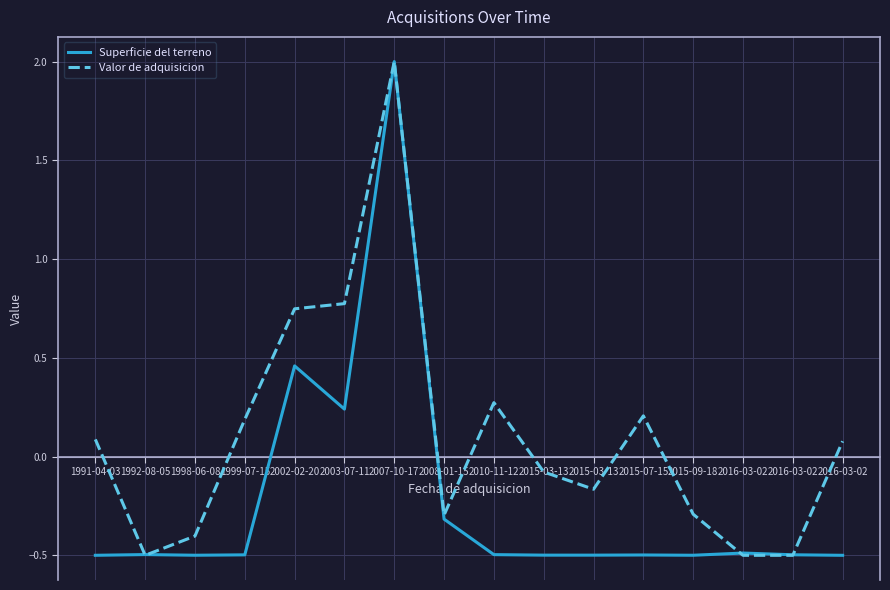

Reading right to left, extract all data points from this chart.

Superficie del terreno: 2016-03-02=-0.5	2016-03-02=-0.5	2016-03-02=-0.5	2015-09-18=-0.5	2015-07-15=-0.5	2015-03-13=-0.5	2015-03-13=-0.5	2010-11-12=-0.5	2008-01-15=-0.3	2007-10-17=2.0	2003-07-11=0.2	2002-02-20=0.5	1999-07-15=-0.5	1998-06-08=-0.5	1992-08-05=-0.5	1991-04-03=-0.5
Valor de adquisicion: 2016-03-02=0.1	2016-03-02=-0.5	2016-03-02=-0.5	2015-09-18=-0.3	2015-07-15=0.2	2015-03-13=-0.2	2015-03-13=-0.1	2010-11-12=0.3	2008-01-15=-0.3	2007-10-17=2.0	2003-07-11=0.8	2002-02-20=0.7	1999-07-15=0.2	1998-06-08=-0.4	1992-08-05=-0.5	1991-04-03=0.1